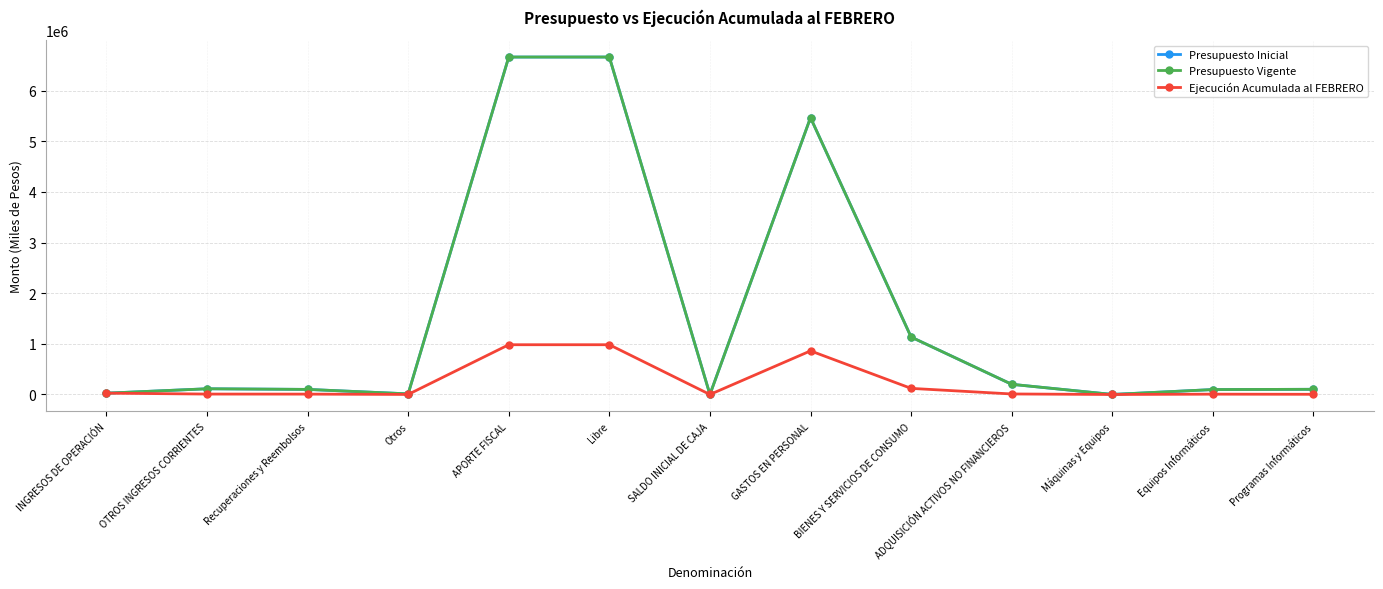

Does the chart have visible grid lines?

Yes